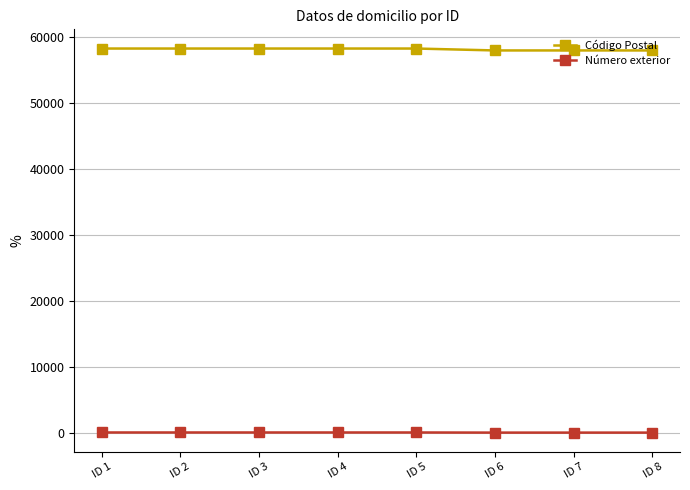

True or false: Número exterior and Código Postal intersect in this chart.

False